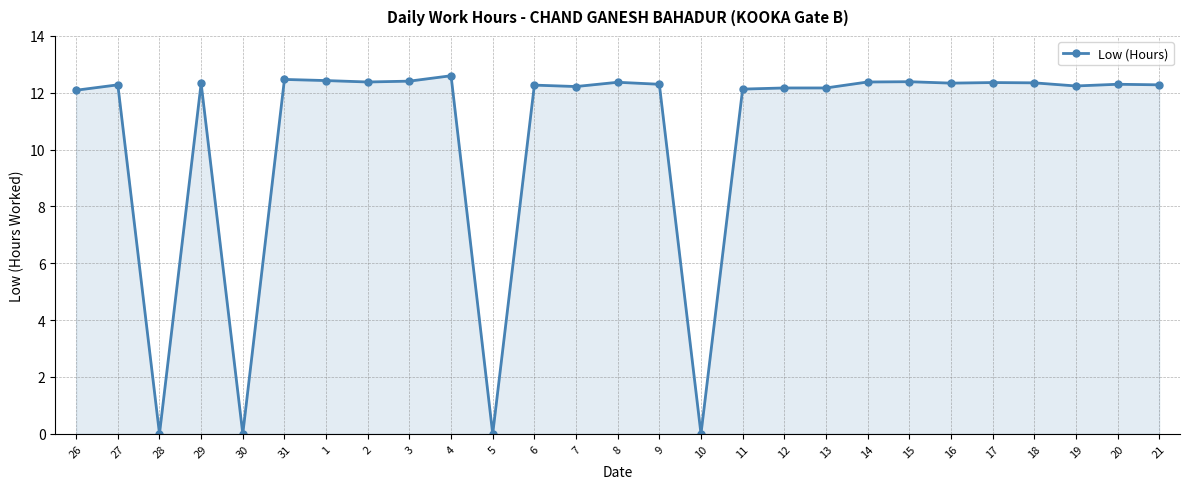

Where is the first local minimum?

28